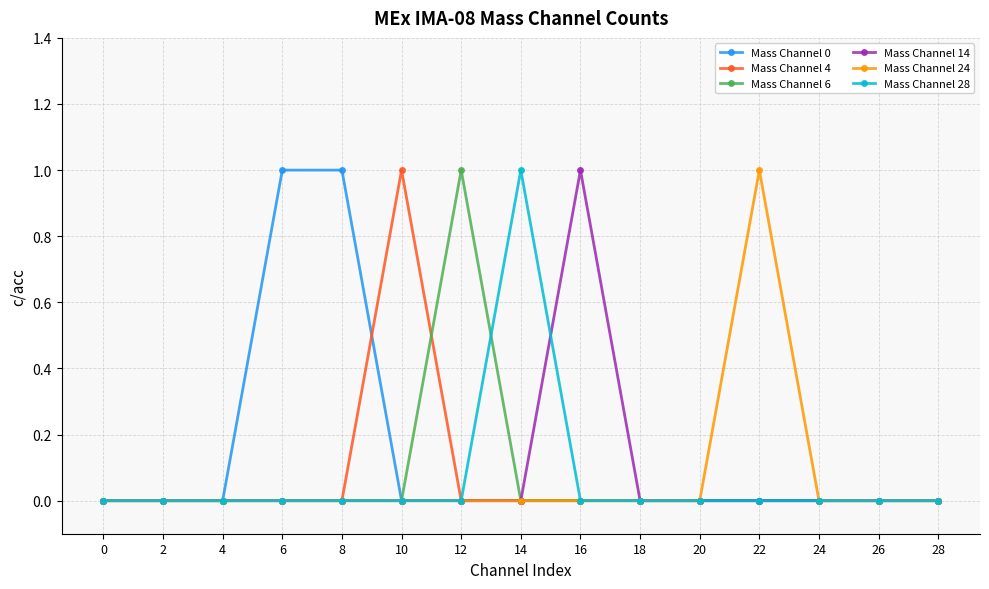

Reading left to right, extract all data points from this chart.

Mass Channel 0: 0	0	0	1	1	0	0	0	0	0	0	0	0	0	0
Mass Channel 4: 0	0	0	0	0	1	0	0	0	0	0	0	0	0	0
Mass Channel 6: 0	0	0	0	0	0	1	0	0	0	0	0	0	0	0
Mass Channel 14: 0	0	0	0	0	0	0	0	1	0	0	0	0	0	0
Mass Channel 24: 0	0	0	0	0	0	0	0	0	0	0	1	0	0	0
Mass Channel 28: 0	0	0	0	0	0	0	1	0	0	0	0	0	0	0